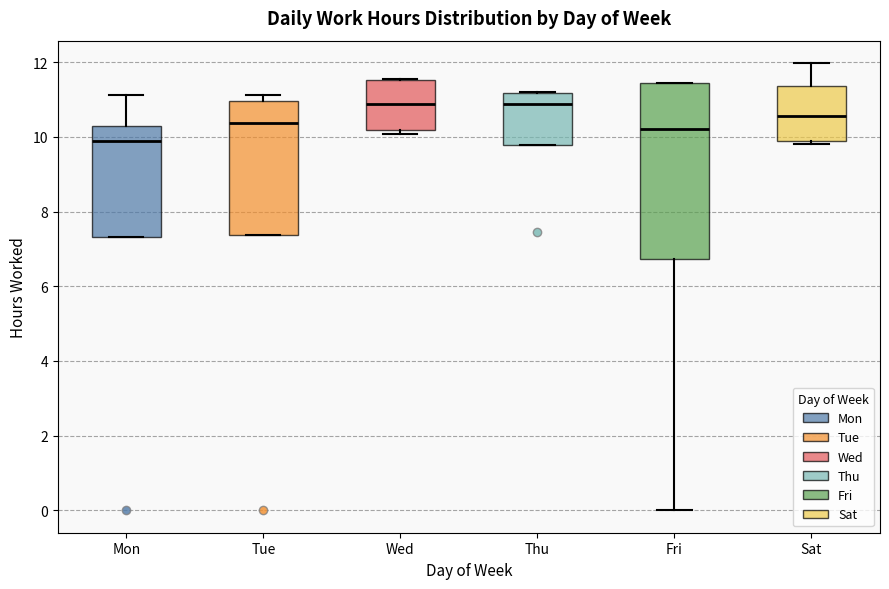

Which box is the tallest, from its lower edge to its upper edge?

Fri